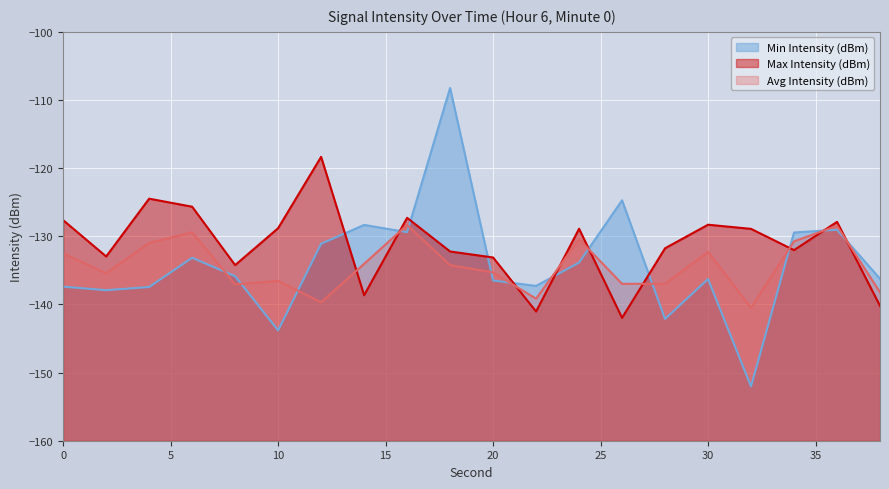

Which series ends up on top after the final intersection of Max Intensity (dBm) and Min Intensity (dBm)?

Min Intensity (dBm)